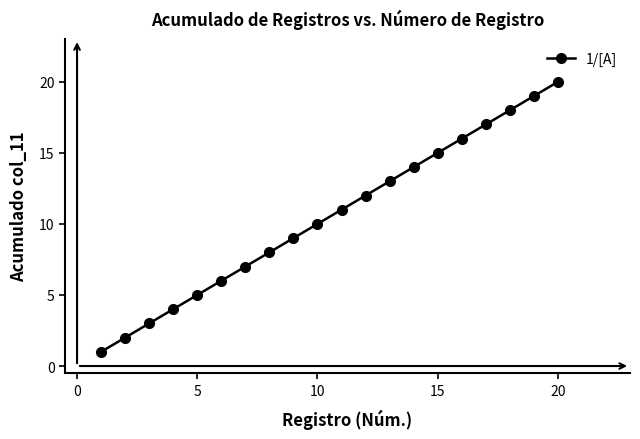

What is the difference between the maximum and minimum values?

19